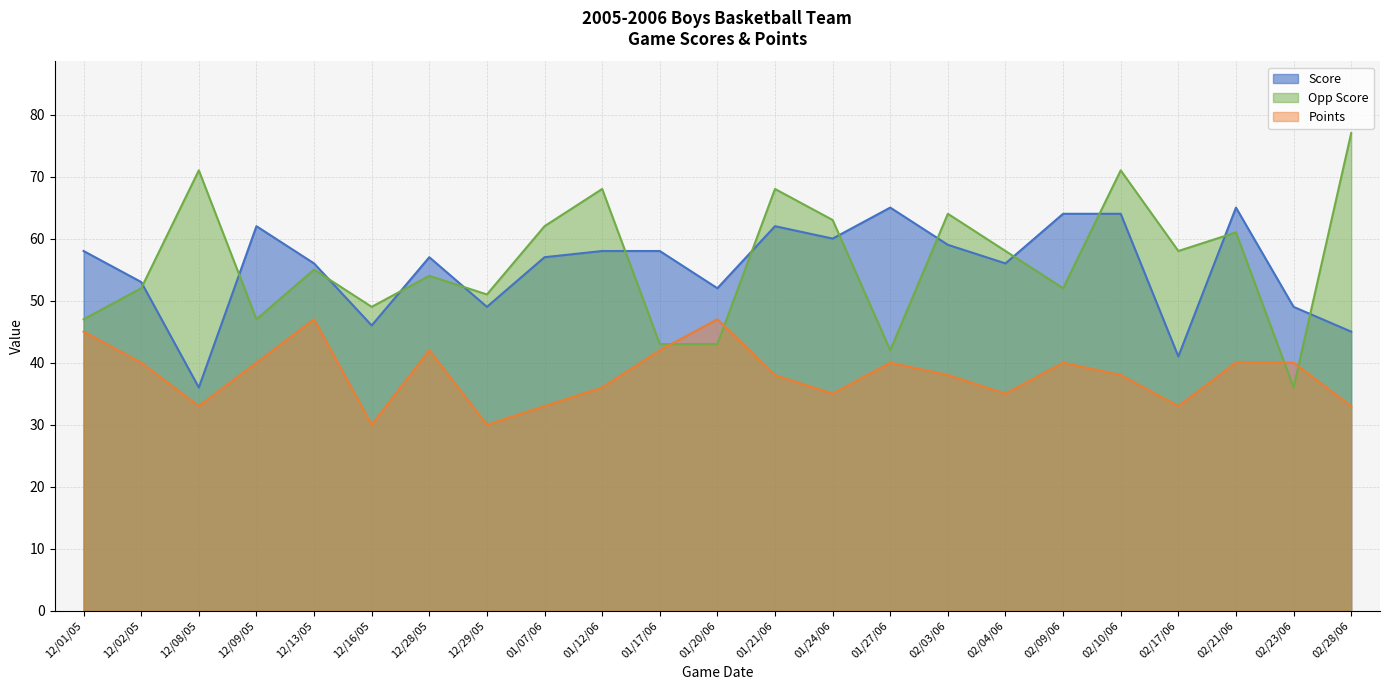

What is the label of the 4th point from the right?

02/17/06